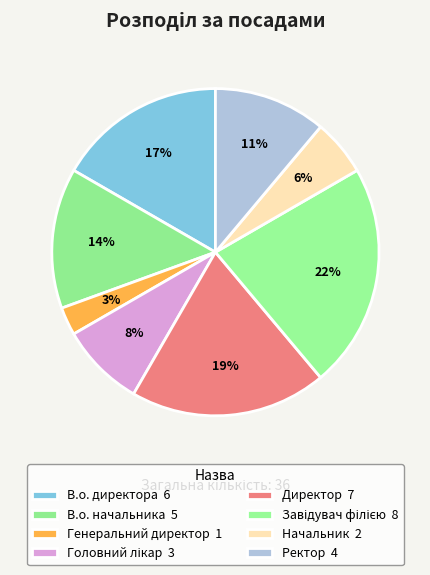

Is there any slice that represents more than half of the pie?

No